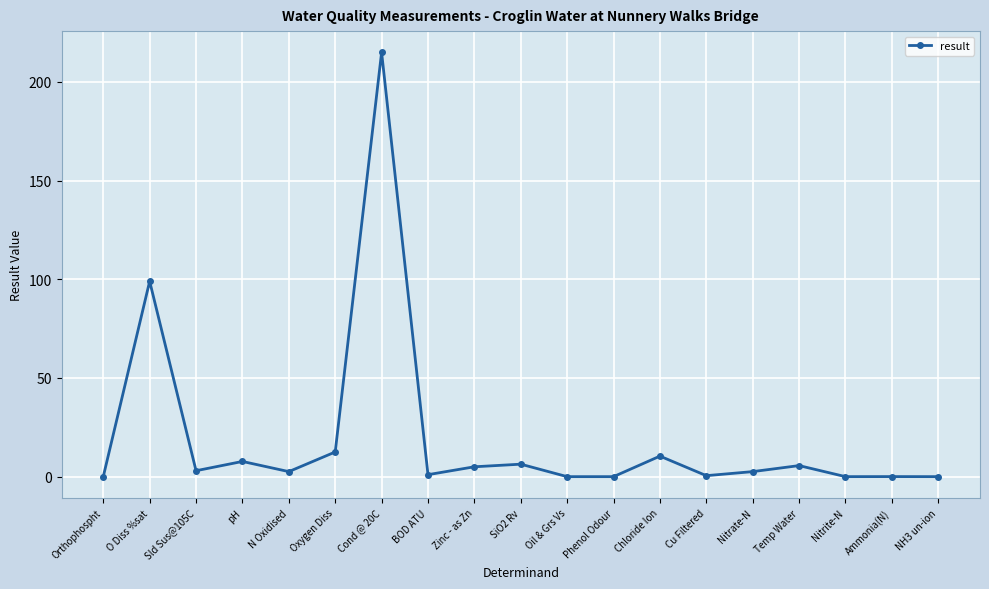

What is the label of the 18th point from the left?

Ammonia(N)